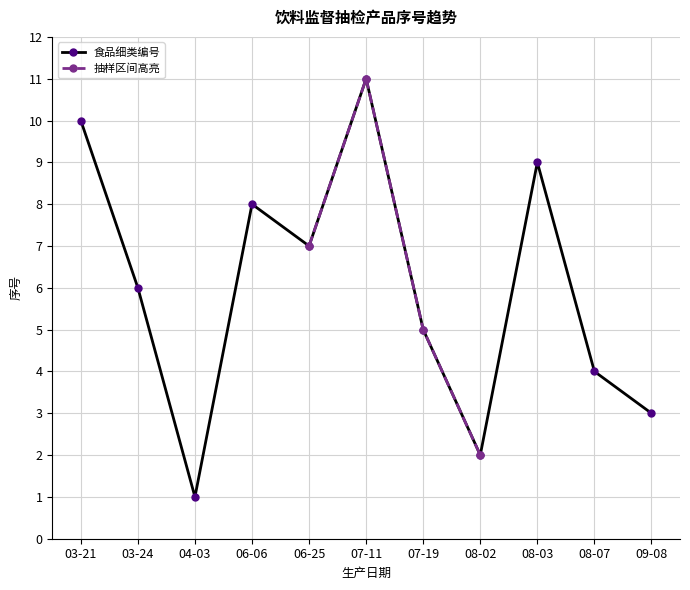

Which category has the highest value across all series?

2022-07-11